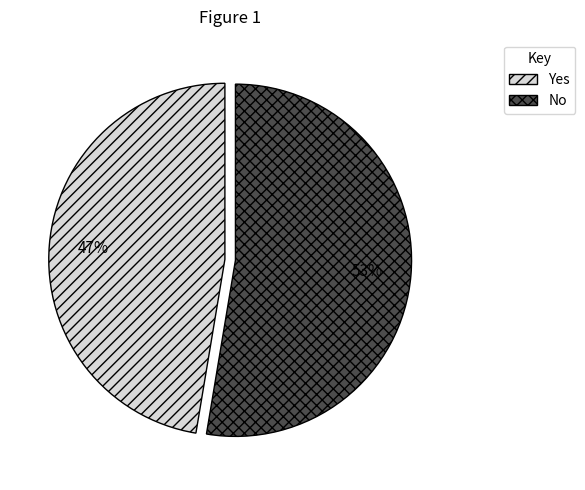

Combined, do No and Yes account for over 50%?

Yes